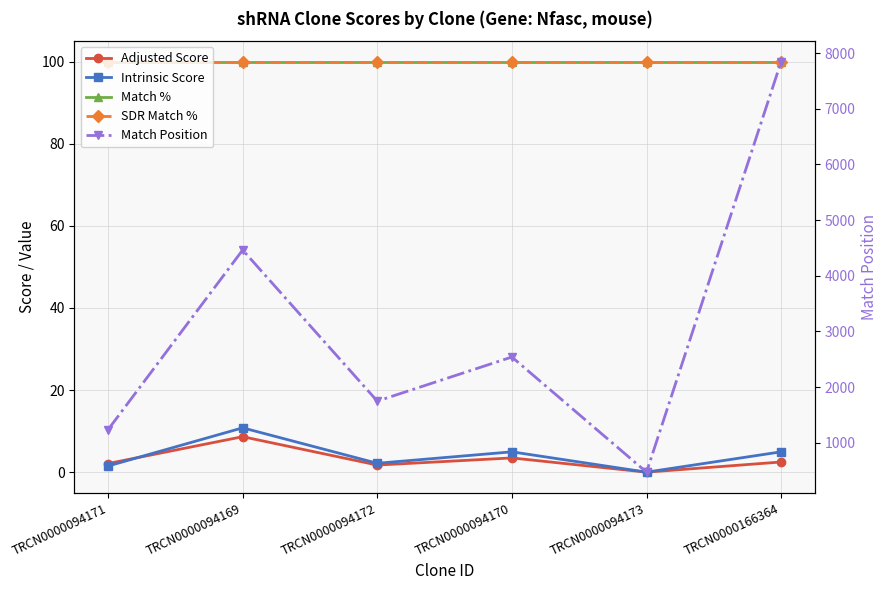

At how many categories does at least one series exceed 5704?

1